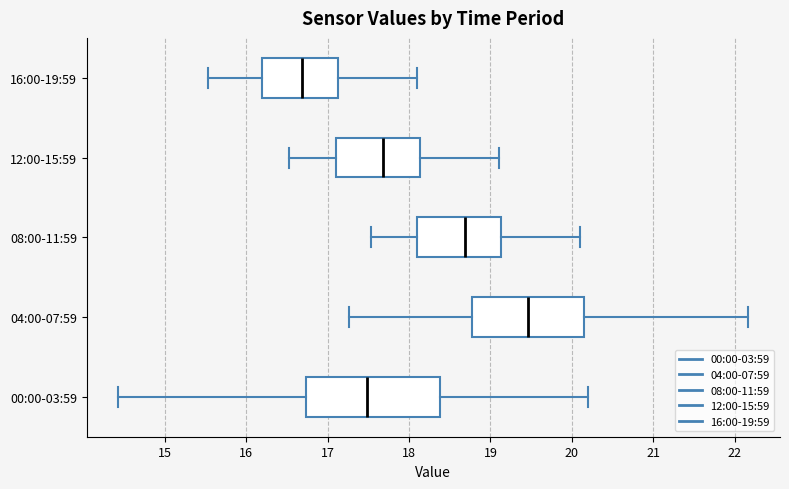

Where does the median line of the box for 00:00-03:59 sit on the x-axis? The values are not printed on the chart, so give them approximately, as read against the axis.

17.5